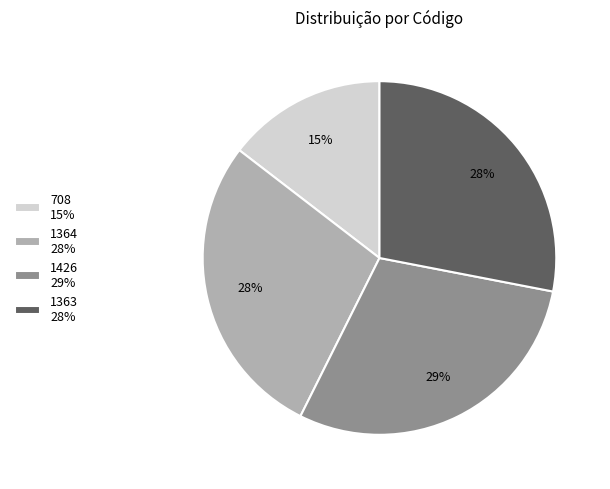

How many segments does this pie chart have?

4